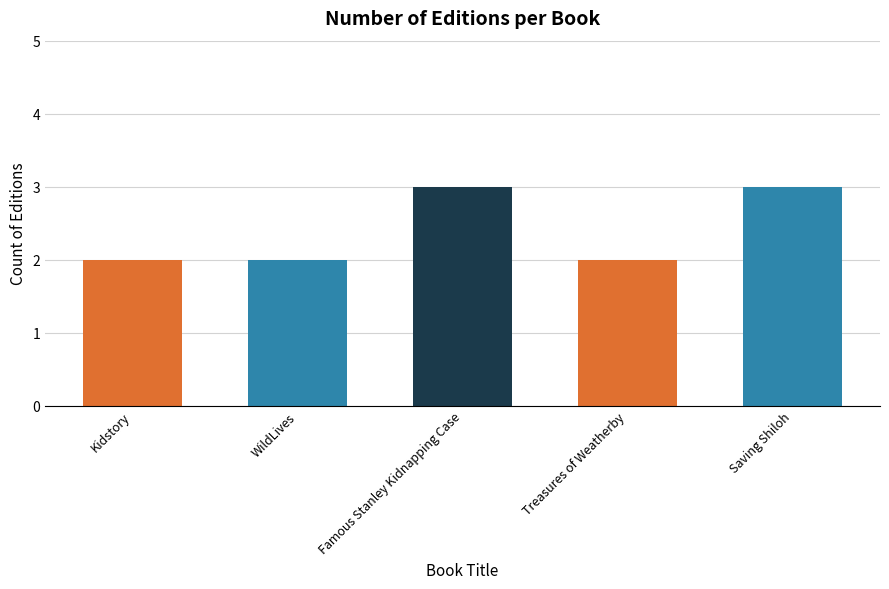

What value does the data have at Saving Shiloh?

3